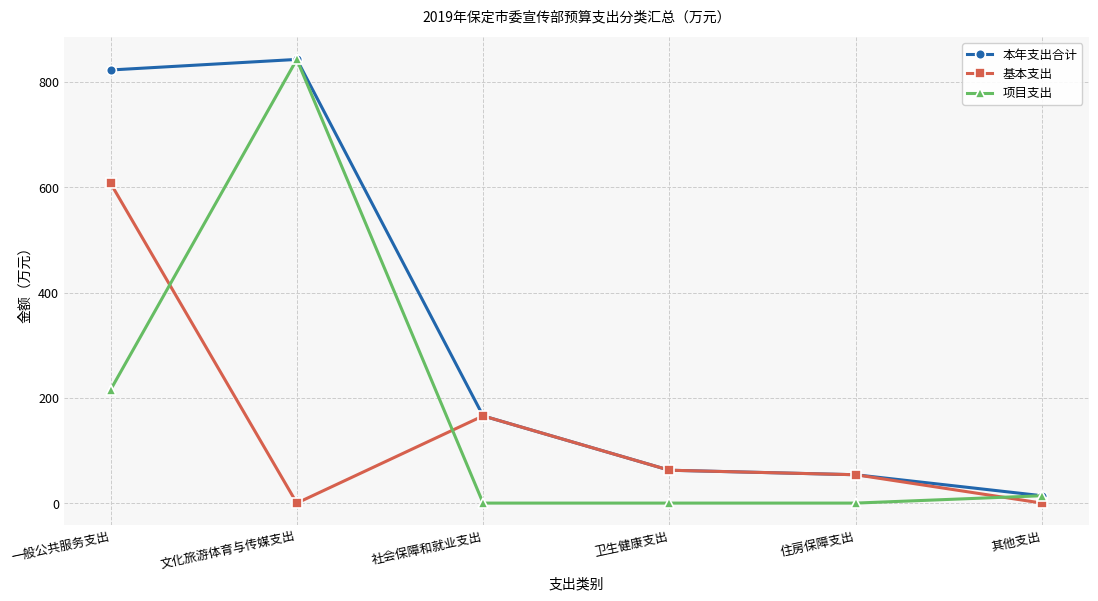

What is the approximate value of 项目支出 at 一般公共服务支出?

215.0